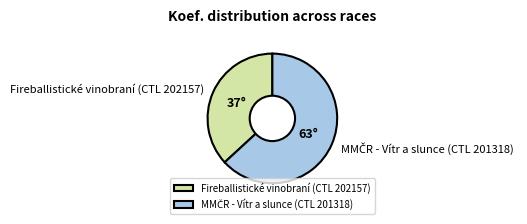

True or false: Fireballistické vinobraní (CTL 202157) accounts for 37% of the total.

True